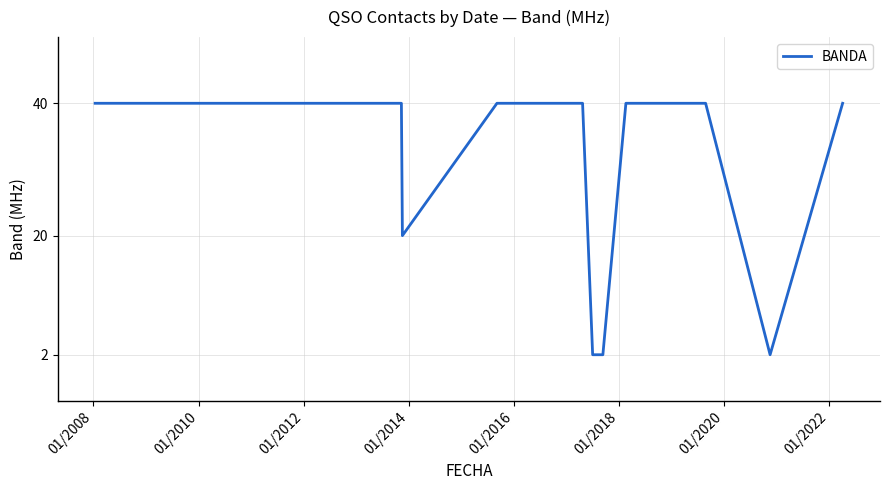

What is the difference between the maximum and second lowest values?

38